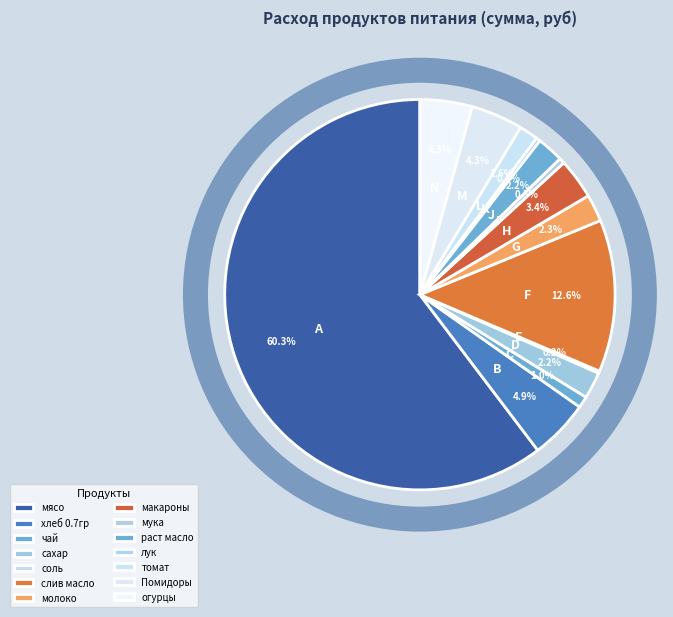

Is it true that мясо is 60% of the pie?

True